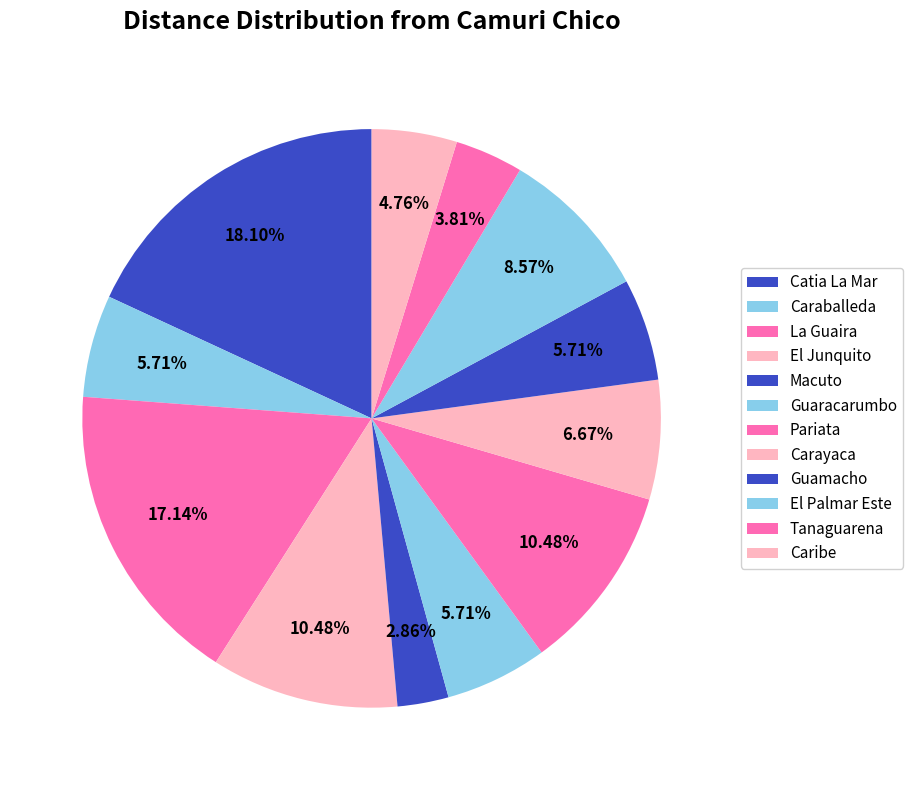

Do Guamacho and La Guaira together represent more than half of the pie?

No